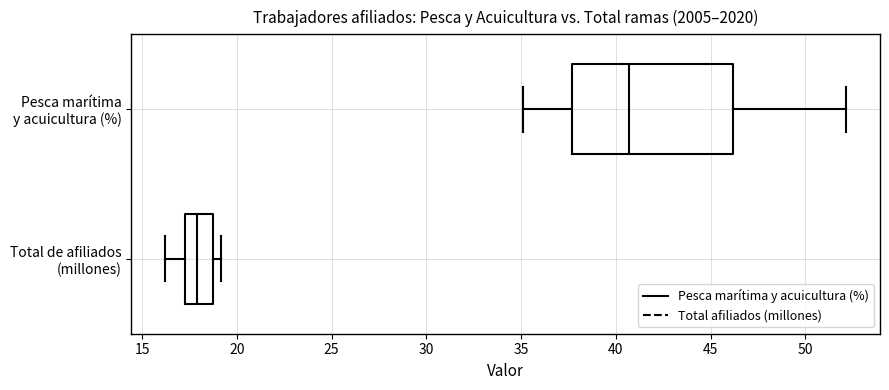

Reading bottom to top, read every box against the x-axis: the position of its median line, the range the box covers, and the ends of its whiskers. The values are not printed on the chart, so give them approximately, as read against the axis.

Total de afiliados (millones): median 18.0, box 17.0 to 18.5, whiskers 16.0 to 19.0
Pesca marítima y acuicultura (%): median 40.5, box 37.5 to 46.0, whiskers 35.0 to 52.0